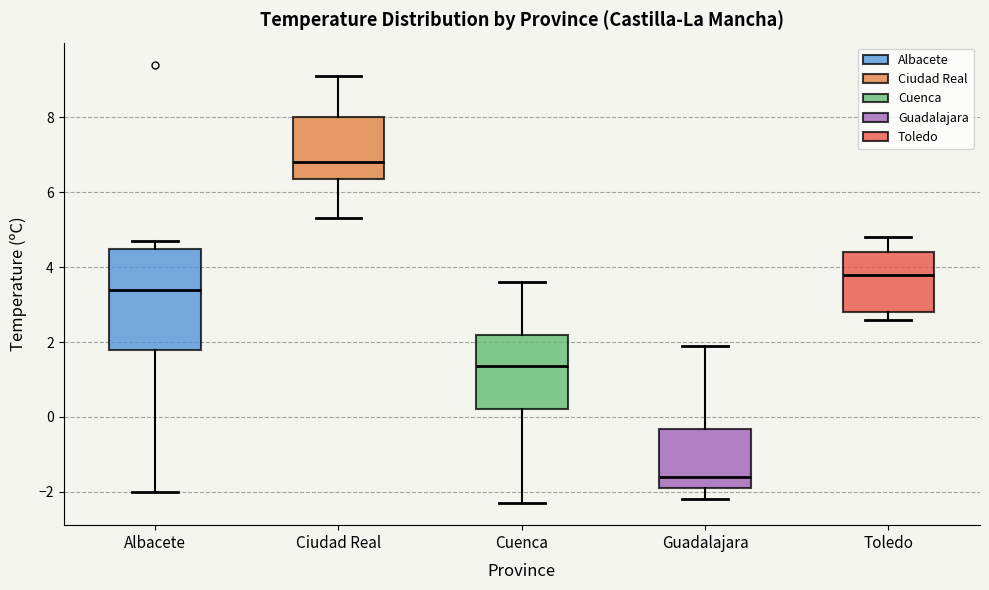

Which box is the tallest, from its lower edge to its upper edge?

Albacete